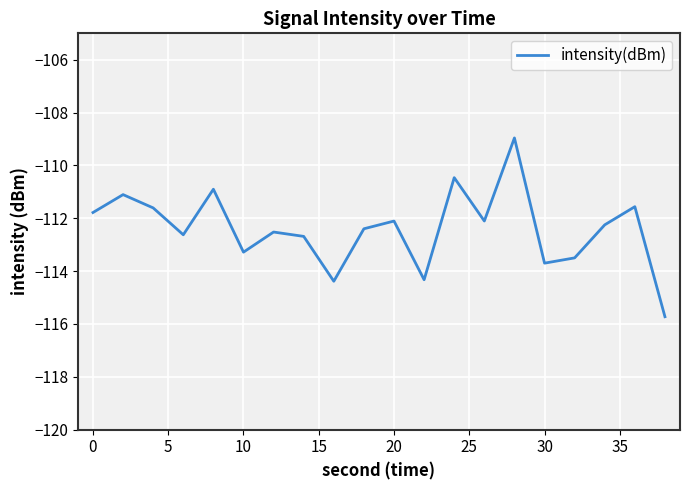

What is the minimum value shown in the chart?

-115.7